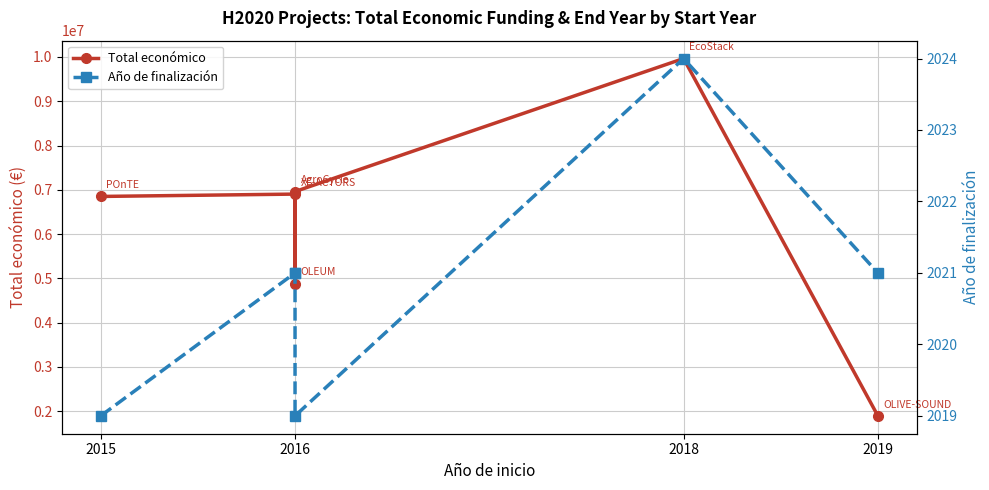

What is the label of the 6th point from the right?

2015